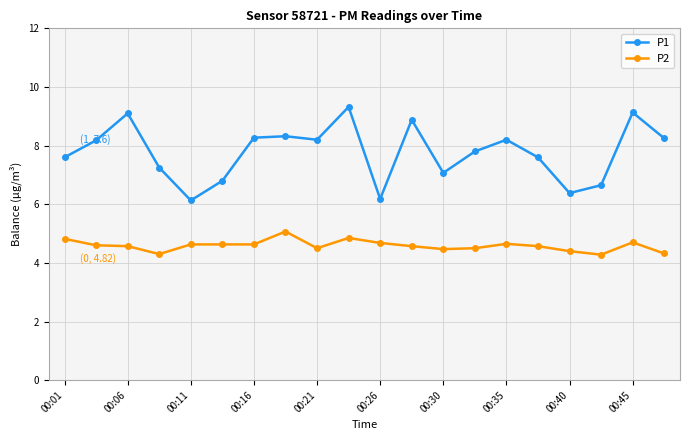

Which series has the largest total across all categories?

P1